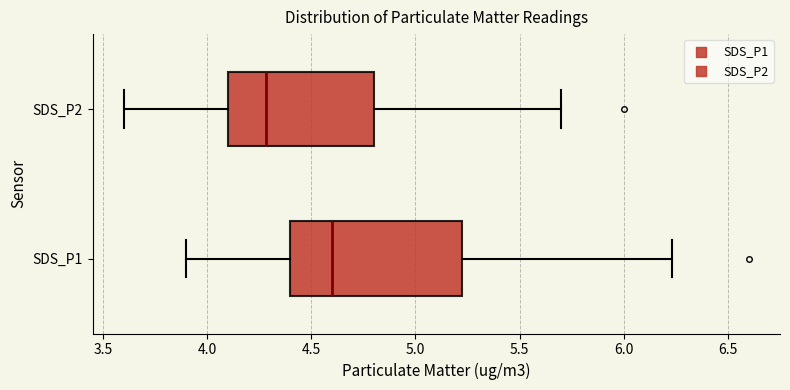

Where does the right whisker of the box for SDS_P1 end on the x-axis? The values are not printed on the chart, so give them approximately, as read against the axis.

6.25